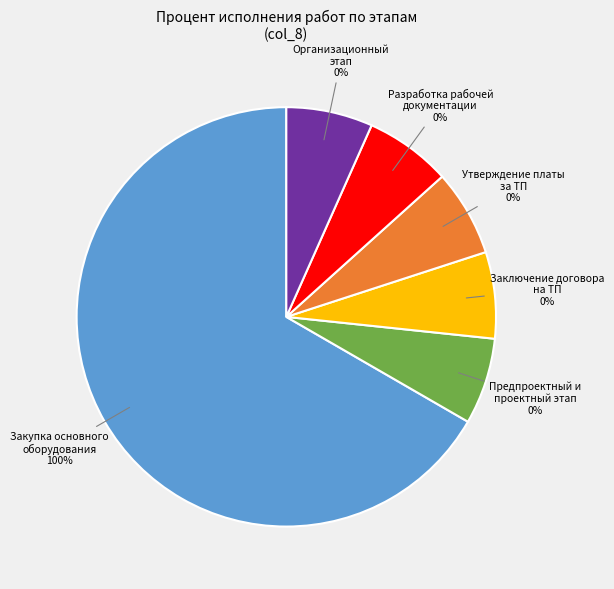

What percentage is NOT represented by Разработка рабочей документации?

100.0%